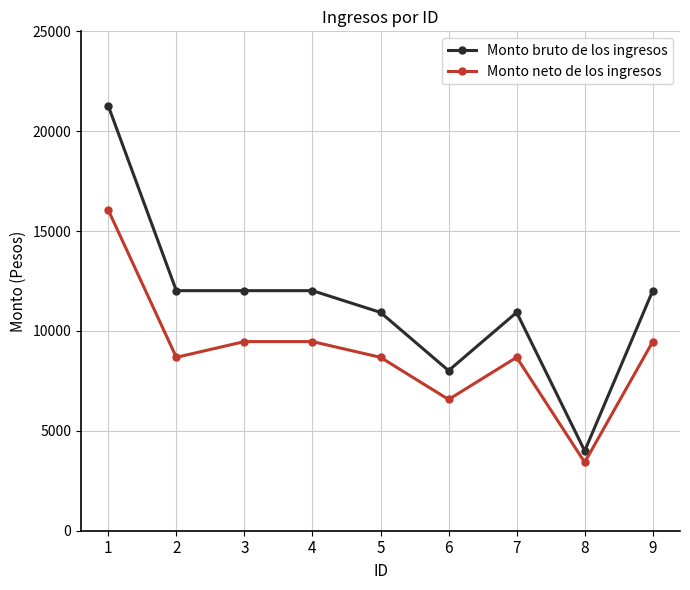

The value of Monto neto de los ingresos at 8 is 867.3. True or false?

False